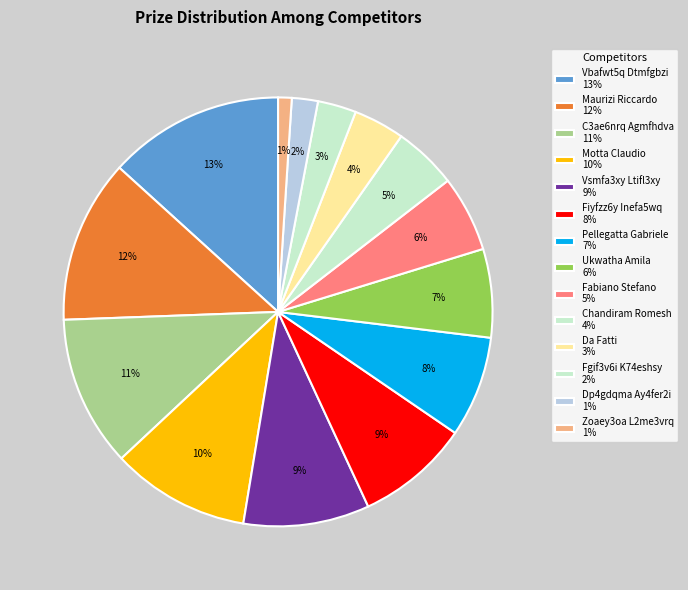

How many slices are in this pie chart?

14